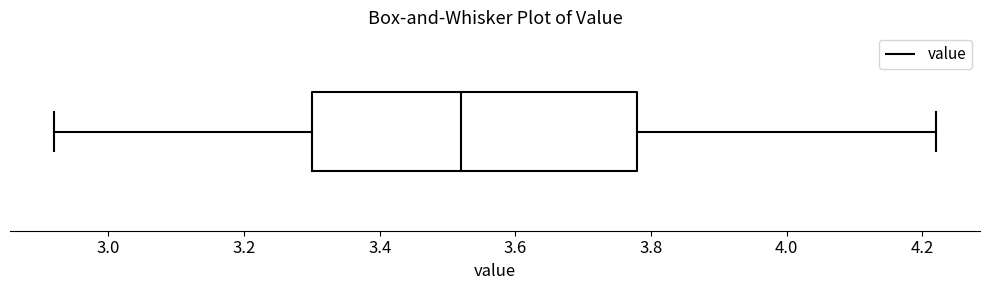

Read this box plot against the x-axis: the position of the median line, the range covered by the box, and the ends of both whiskers. The values are not printed on the chart, so give them approximately, as read against the axis.

median 3.52, box 3.30 to 3.78, whiskers 2.92 to 4.22